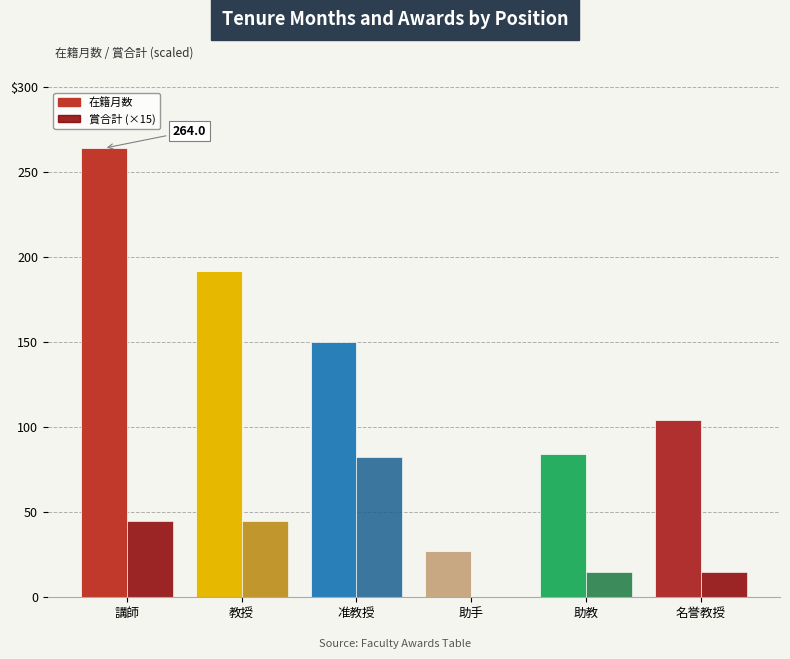

Where does the 賞合計 series first go above 3?

准教授